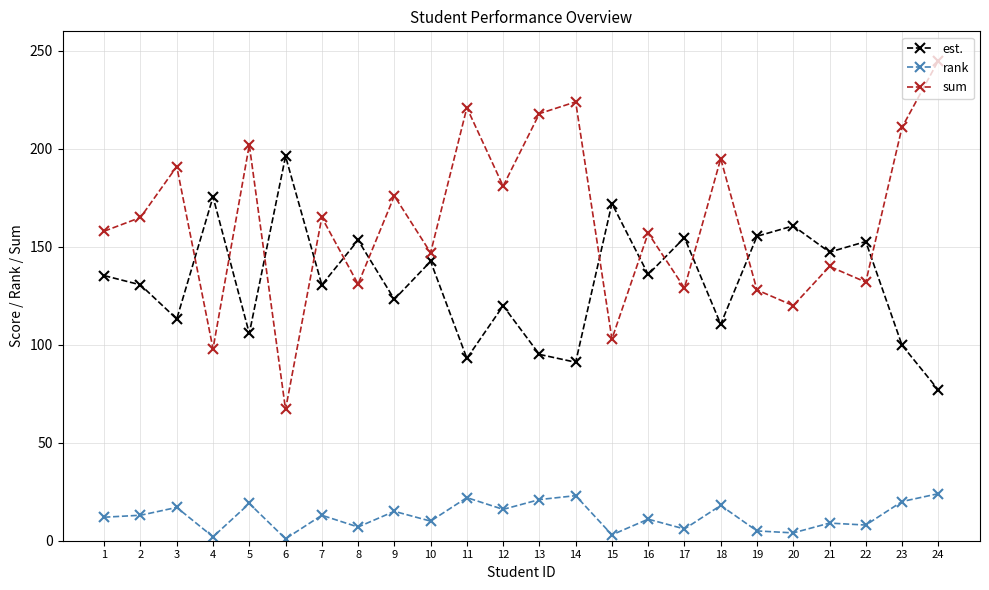

Which series has the largest total across all categories?

sum